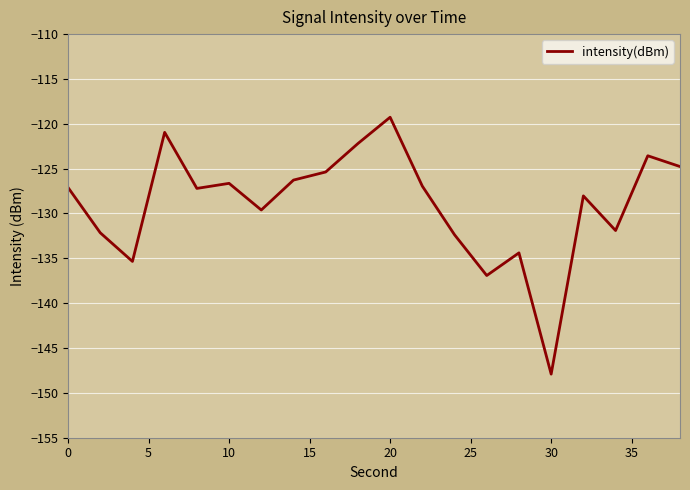

What is the difference between the maximum and minimum values?

28.6